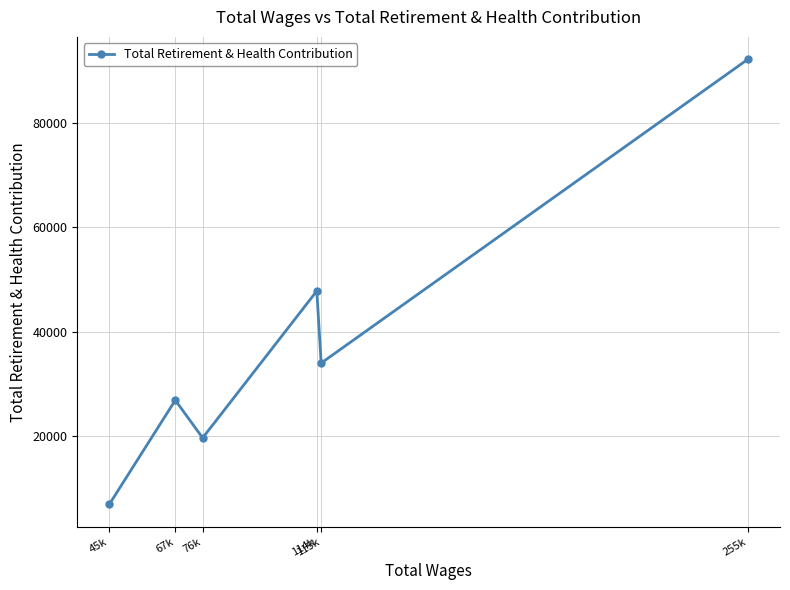

What is the difference between the values at 114k and 76k?

28202